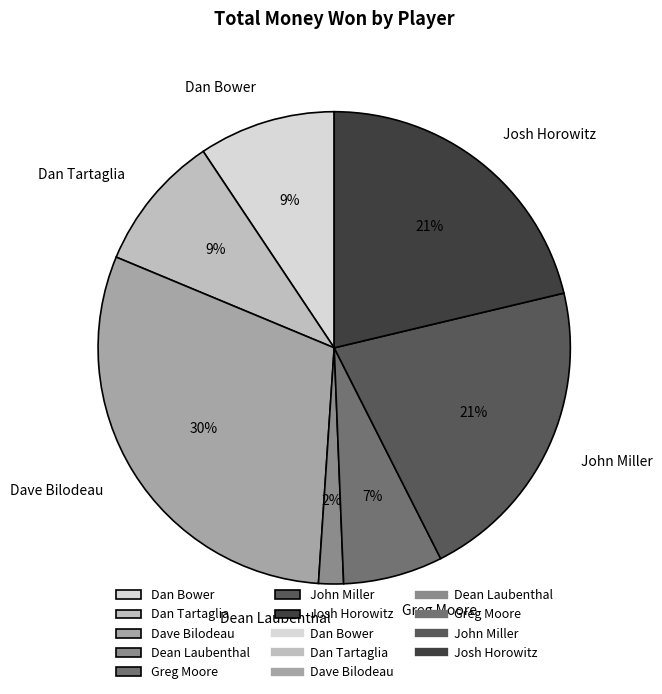

Which category has the smallest portion of the pie?

Dean Laubenthal